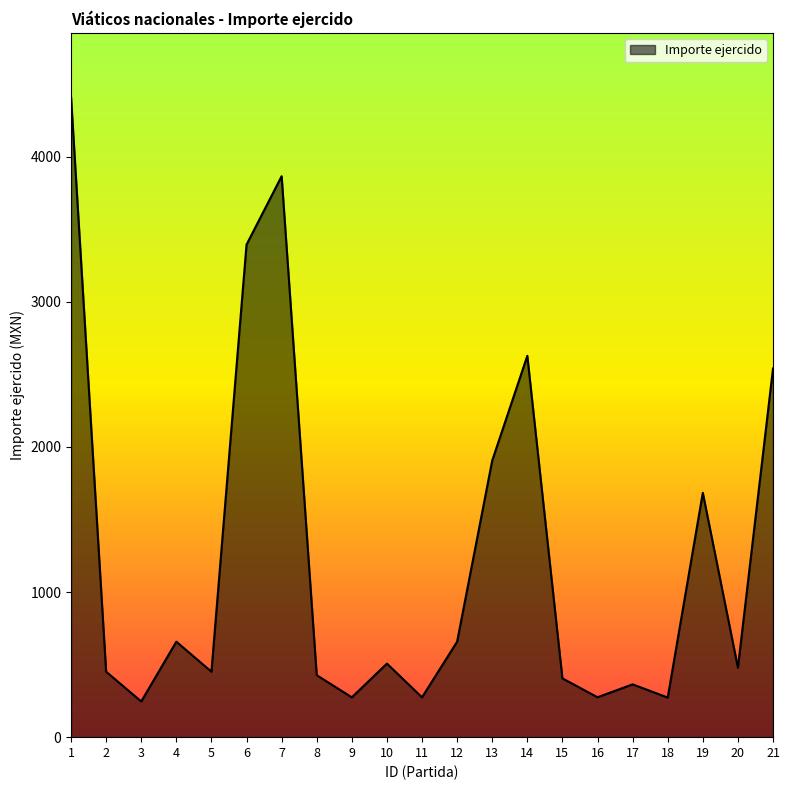

Between 18 and 8, which is larger?

8